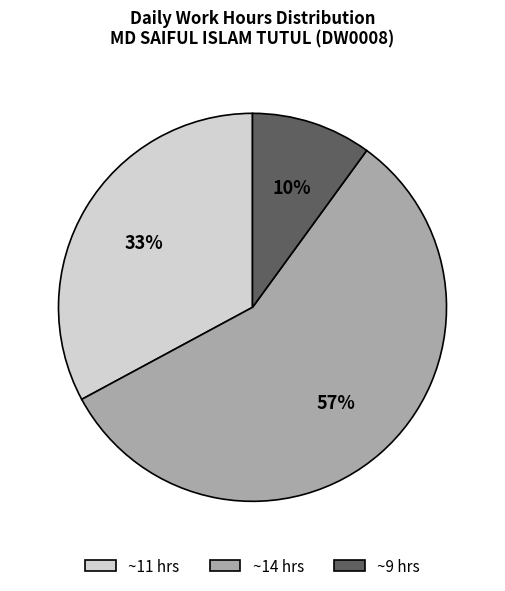

To the nearest percent, what percentage of the pie is ~9 hrs?

10%